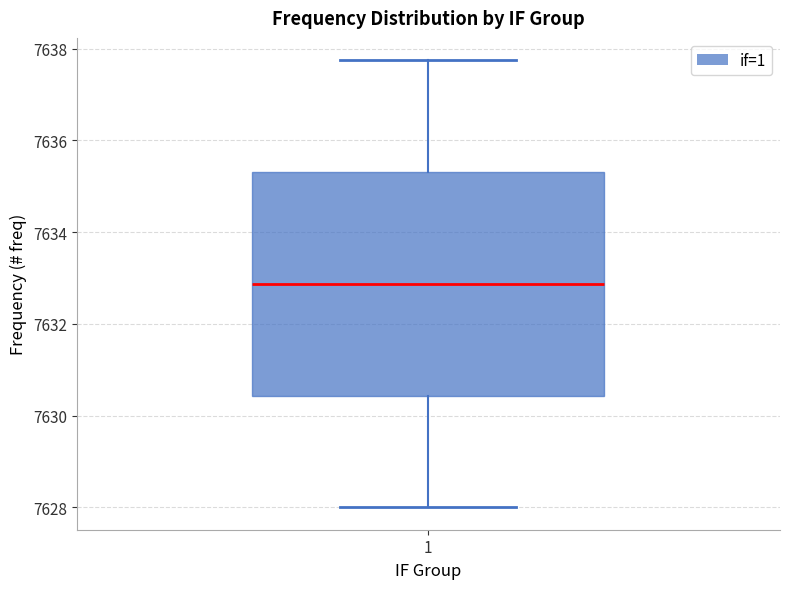

Where does the lower whisker of the box at x = 1 end on the y-axis? The values are not printed on the chart, so give them approximately, as read against the axis.

7628.0